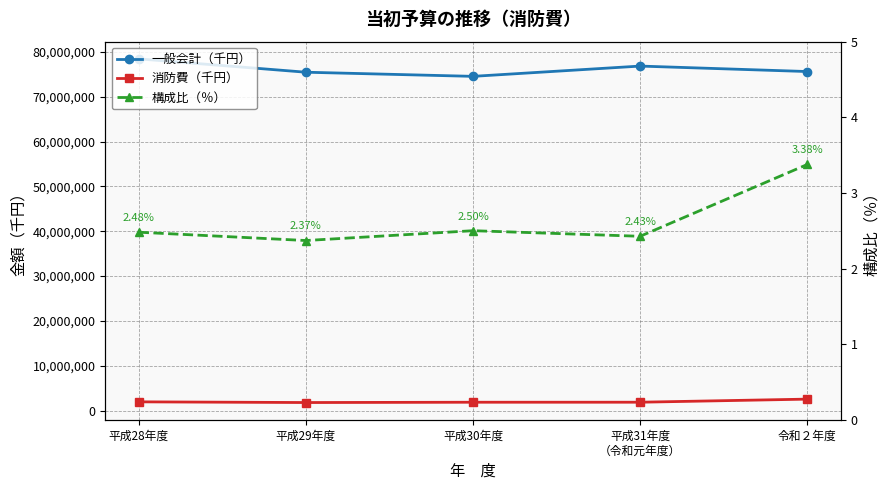

Is it true that 構成比（％） equals 2.5 at 平成30年度?

True